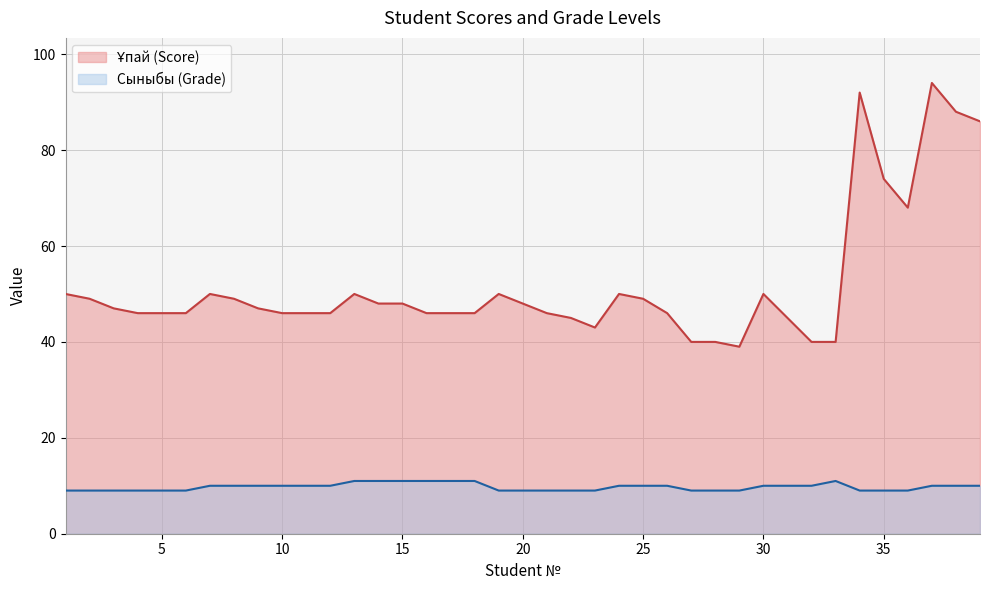

What is the value of the Ұпай (Score) point at the 29th from the left?

39